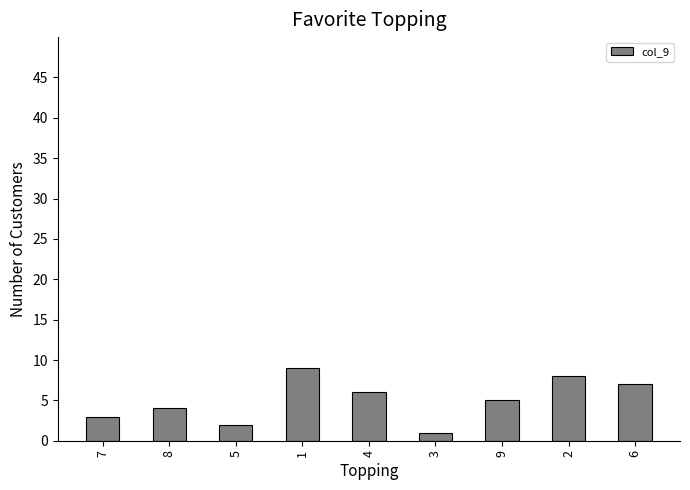

Between 6 and 9, which is larger?

6